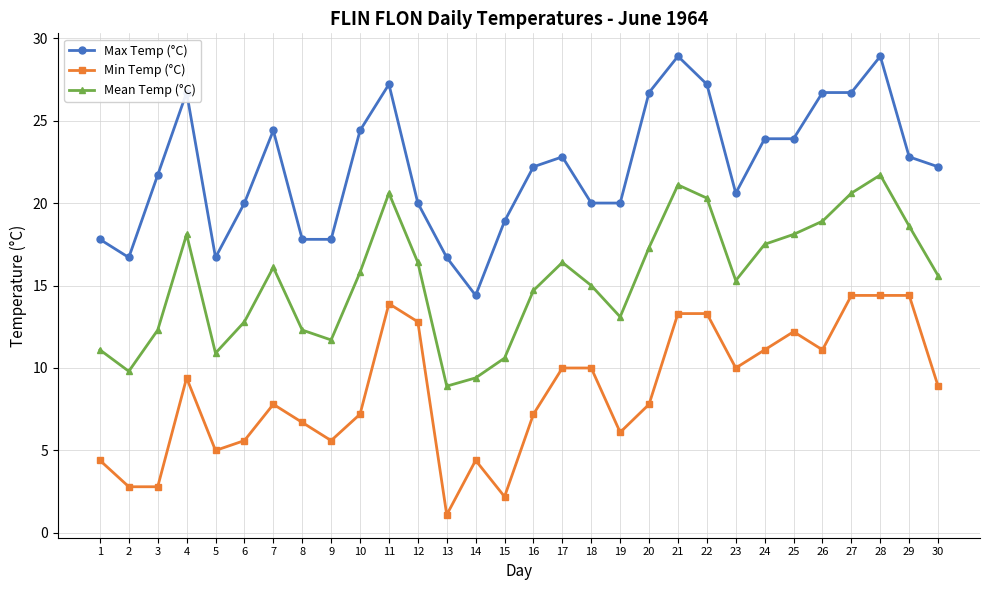

At which category does Min Temp (°C) reach its first local peak?

4